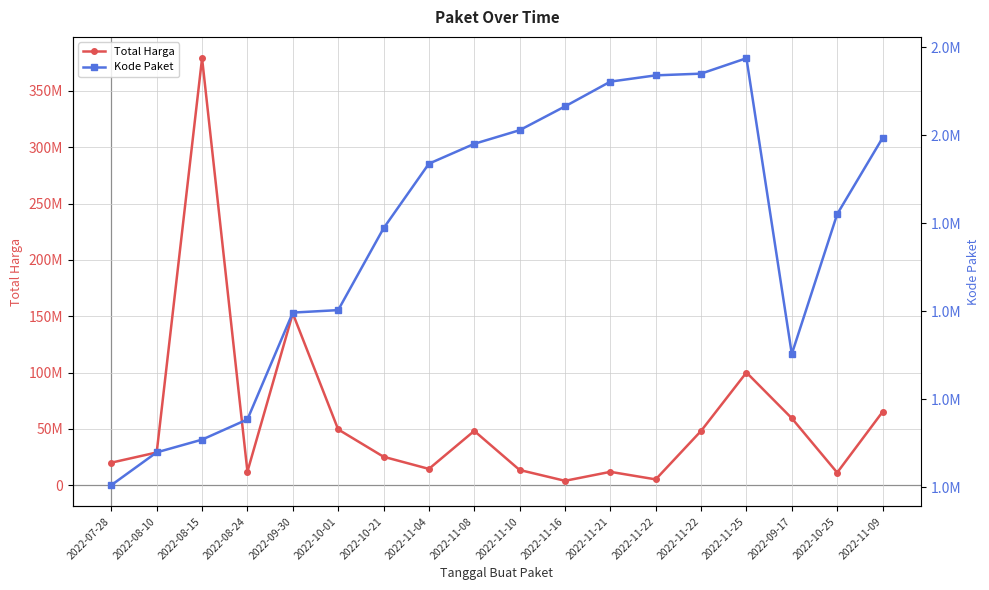

How many data points in Kode Paket are above 1935089?

8